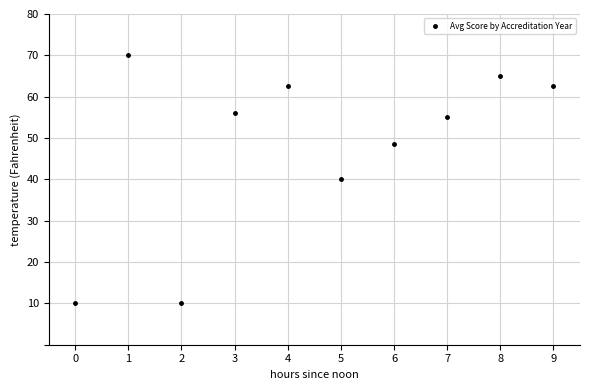

At which category does the data reach its first local peak?

1